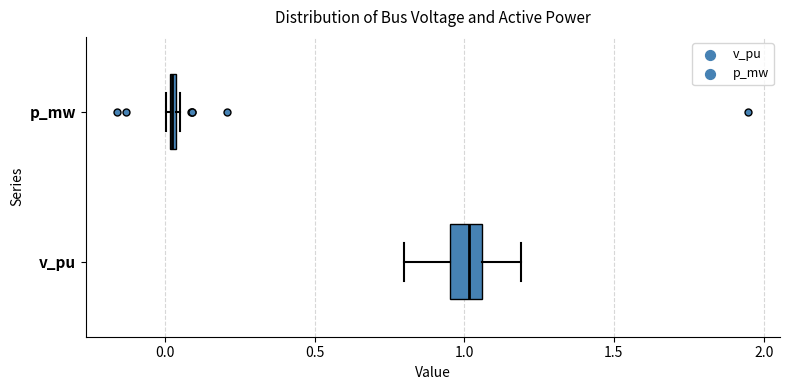

Where is the left edge of the box for v_pu on the x-axis? The values are not printed on the chart, so give them approximately, as read against the axis.

0.95